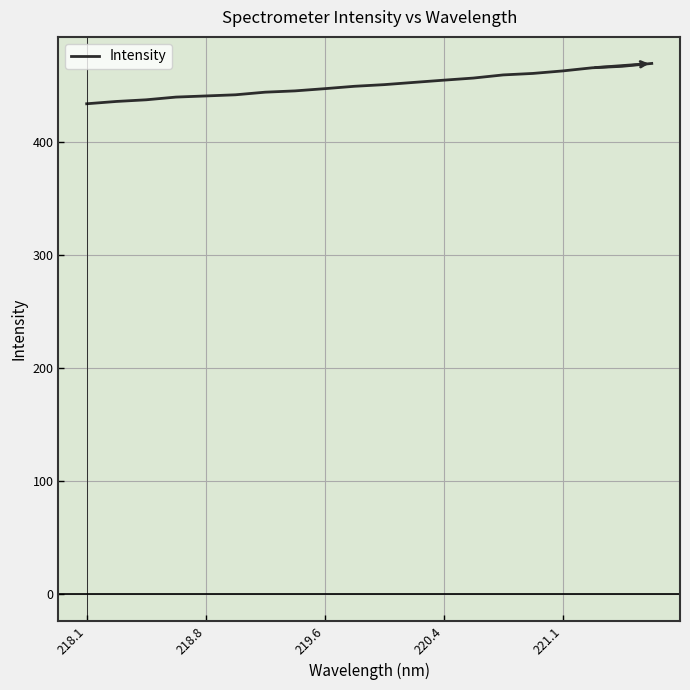

What is the difference between the maximum and minimum values?

35.7